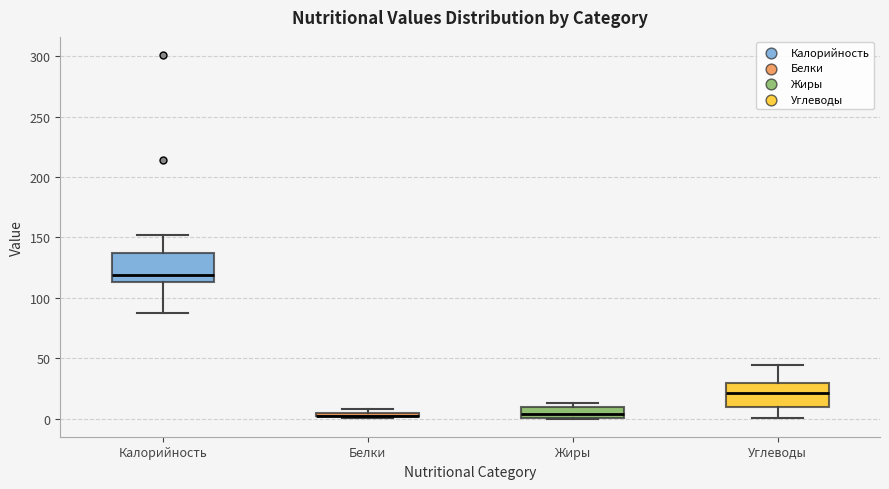

Where is the lower edge of the box for Белки on the y-axis? The values are not printed on the chart, so give them approximately, as read against the axis.

0